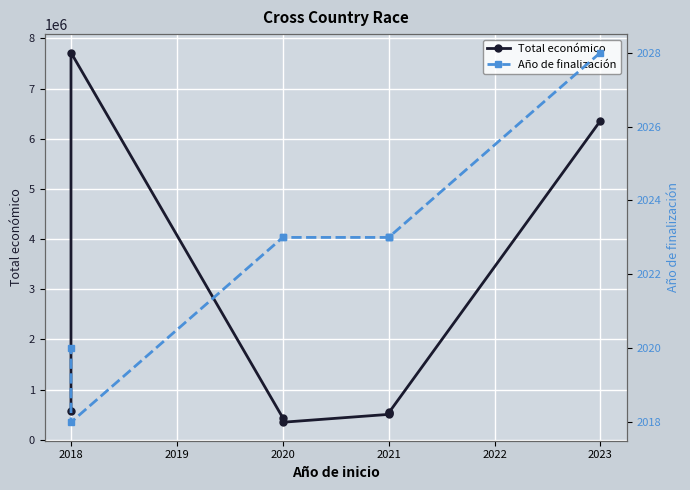

At 2021, list the series in order from largest to smallest.

Total económico, Año de finalización